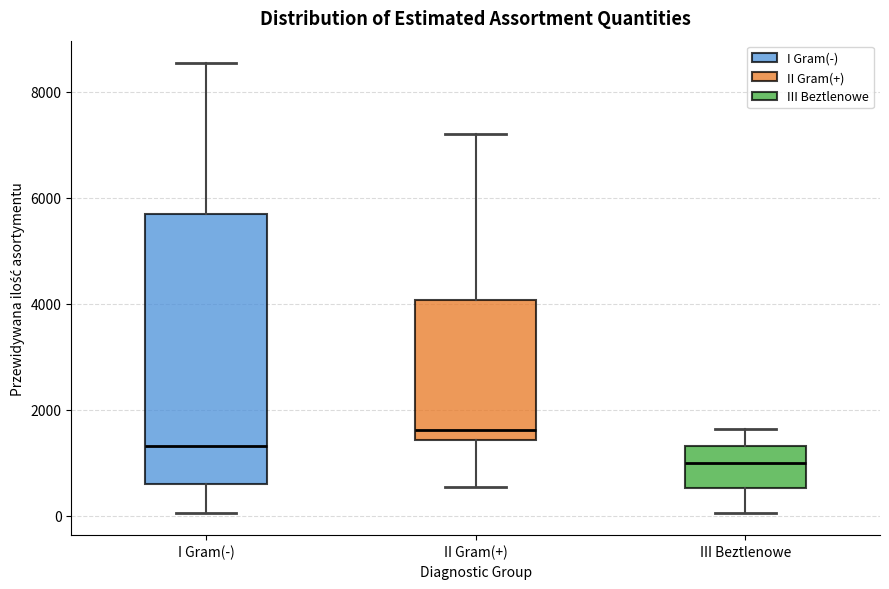

Where does the lower whisker of the box for II Gram(+) end on the y-axis? The values are not printed on the chart, so give them approximately, as read against the axis.

600